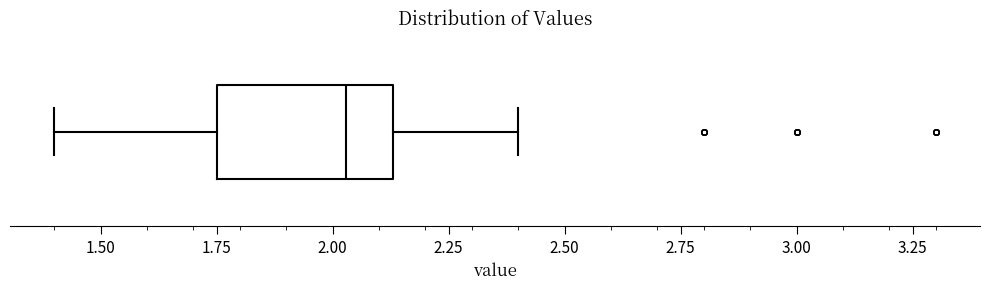

Where does the median line of the box sit on the x-axis? The values are not printed on the chart, so give them approximately, as read against the axis.

2.05